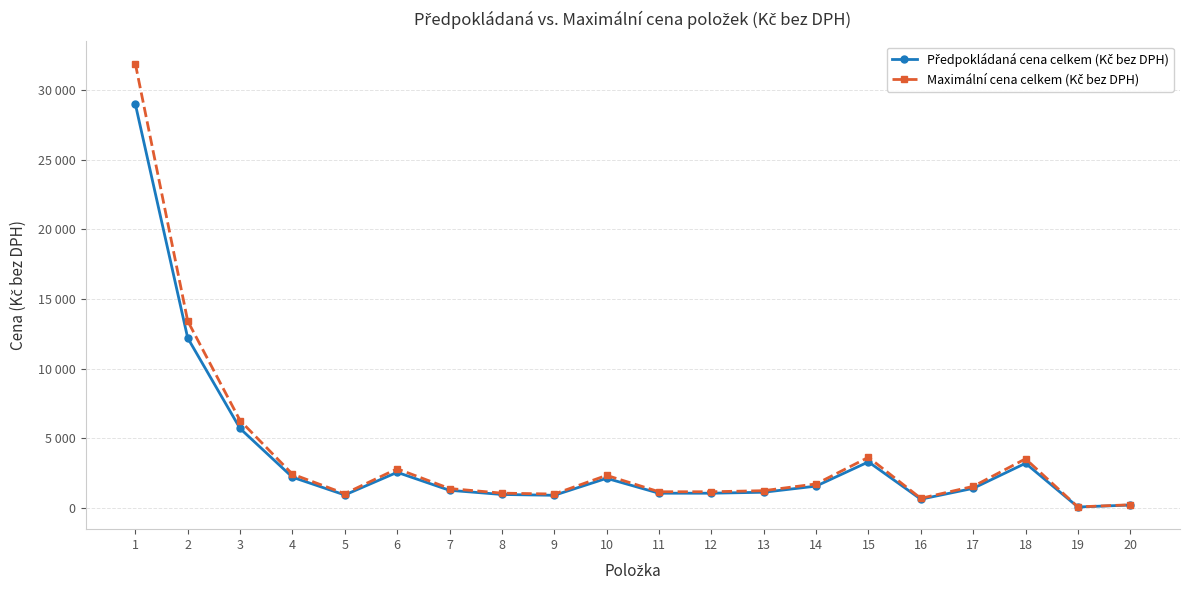

Does the chart display data point markers on the line(s)?

Yes